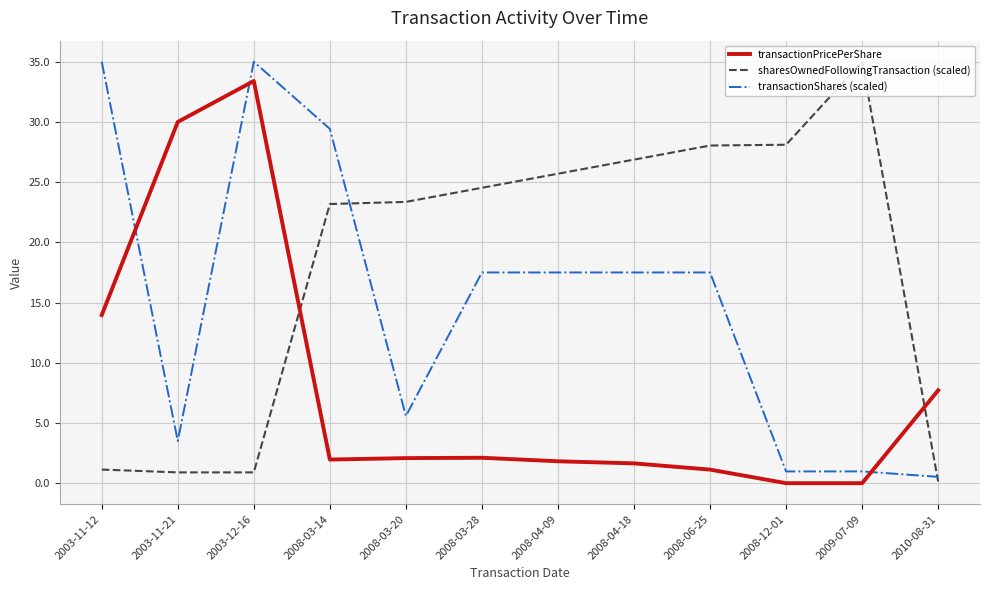

Where is transactionPricePerShare nearest to the value 16?

2003-11-12